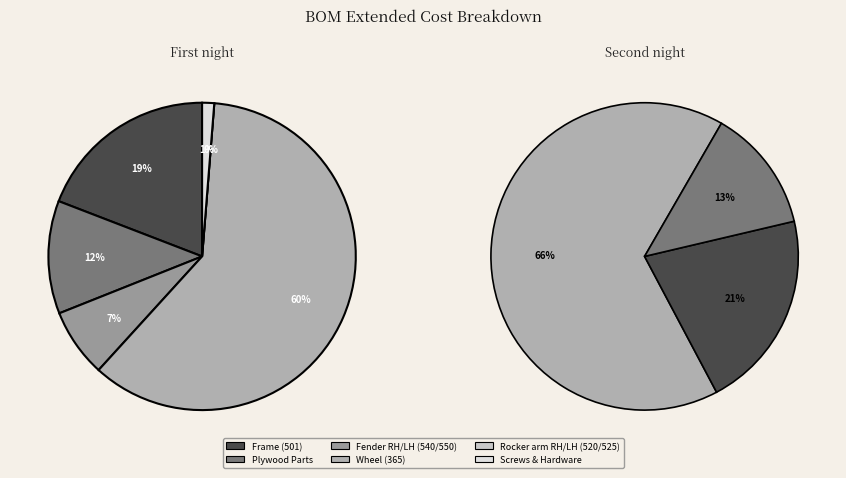

Is Wheel (365) the majority of the pie?

Yes